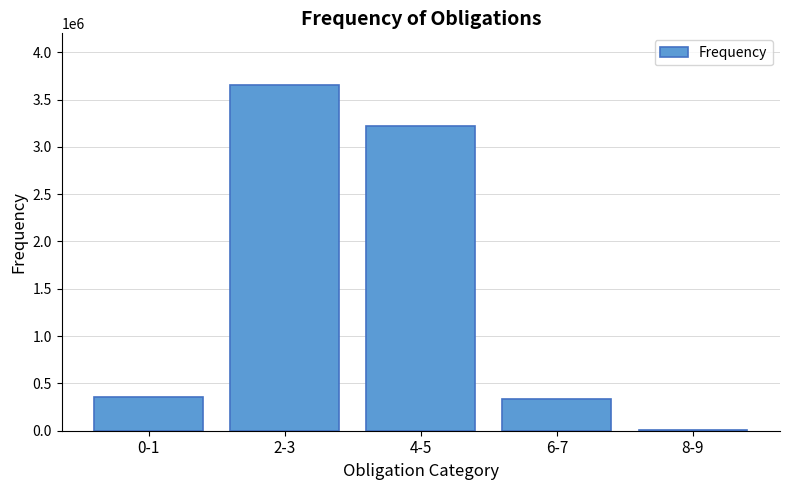

Reading left to right, list all the values displayed in this chart.

0-1=358142.1	2-3=3658868.6	4-5=3225121.6	6-7=336321.9	8-9=3500.0